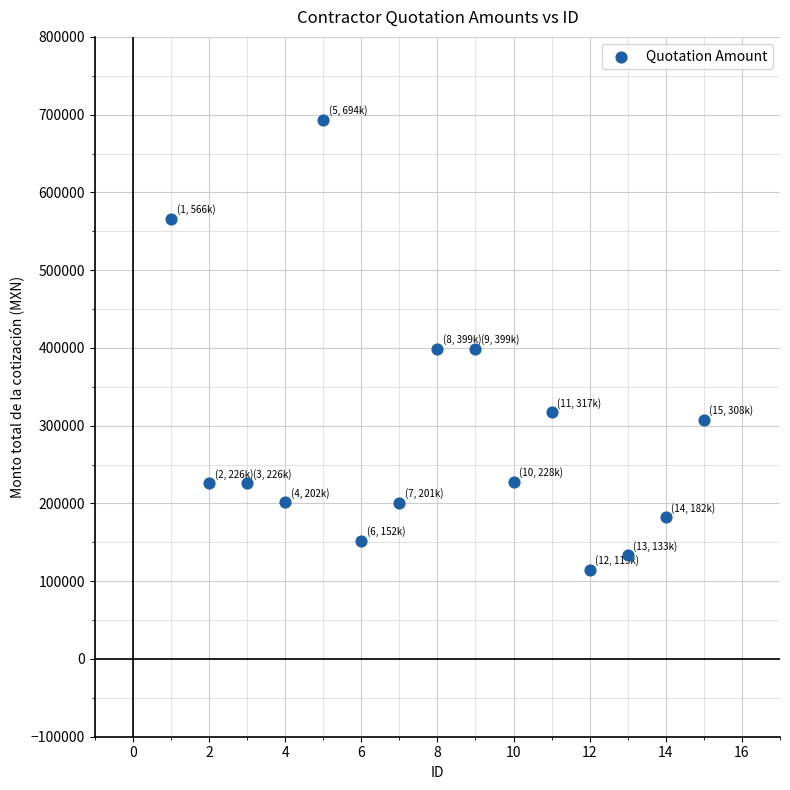

What is the range of Y values (max minus min)?

578932.8